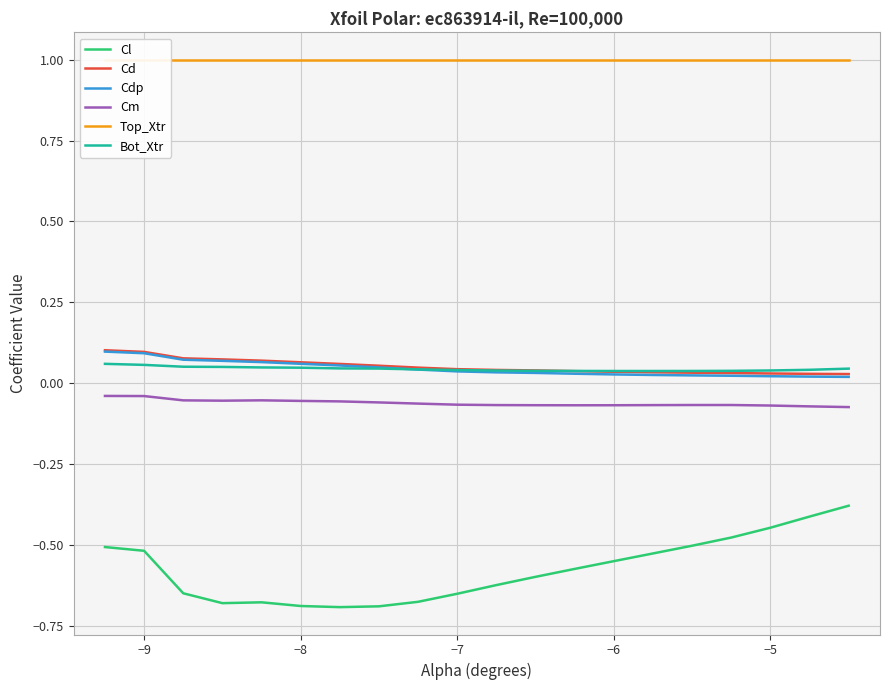

True or false: Cl and Bot_Xtr intersect in this chart.

False